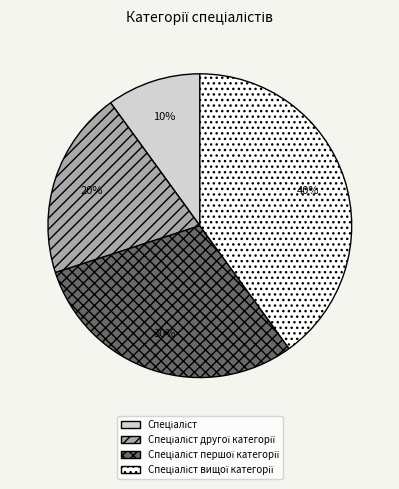

Is there any slice that represents more than half of the pie?

No